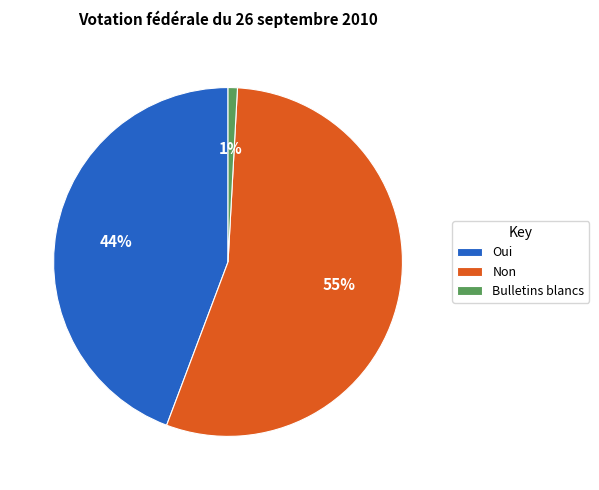

To the nearest percent, what is the difference between the Bulletins blancs and Non slice percentages?

54%